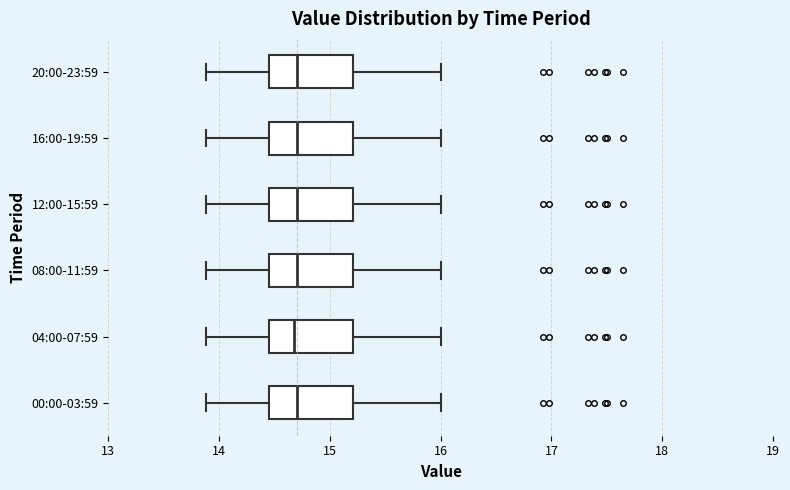

Reading bottom to top, read every box against the x-axis: the position of its median line, the range the box covers, and the ends of its whiskers. The values are not printed on the chart, so give them approximately, as read against the axis.

00:00-03:59: median 14.7, box 14.5 to 15.2, whiskers 13.9 to 16.0
04:00-07:59: median 14.7, box 14.5 to 15.2, whiskers 13.9 to 16.0
08:00-11:59: median 14.7, box 14.5 to 15.2, whiskers 13.9 to 16.0
12:00-15:59: median 14.7, box 14.5 to 15.2, whiskers 13.9 to 16.0
16:00-19:59: median 14.7, box 14.5 to 15.2, whiskers 13.9 to 16.0
20:00-23:59: median 14.7, box 14.5 to 15.2, whiskers 13.9 to 16.0